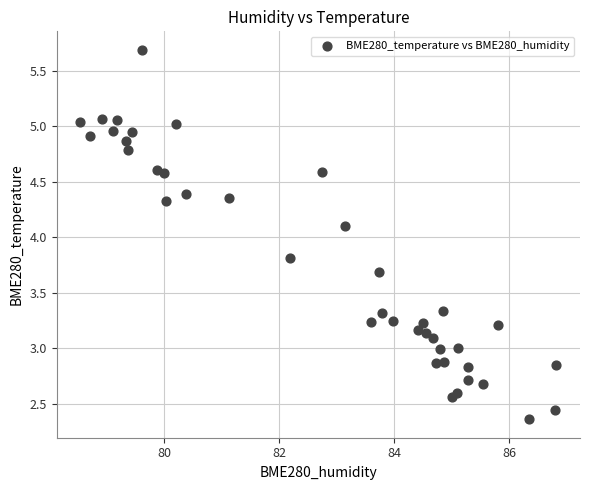

What Y value in the scatter plot is closest to 4?

4.1